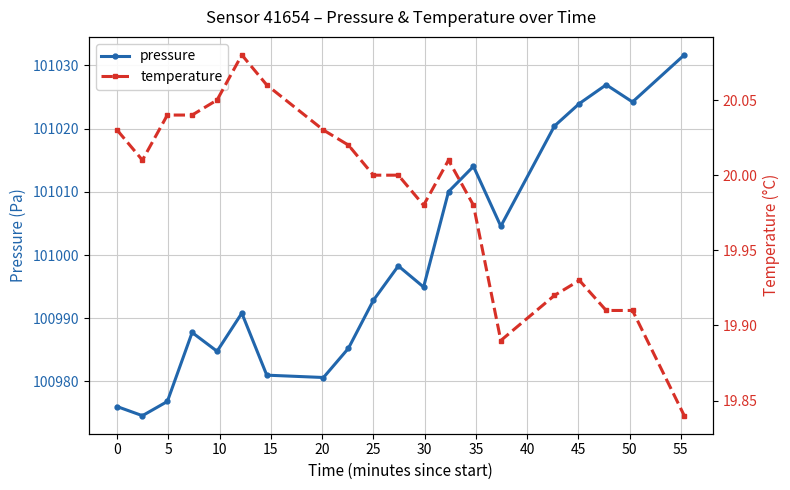

Is this an area chart (filled region under the line)?

No